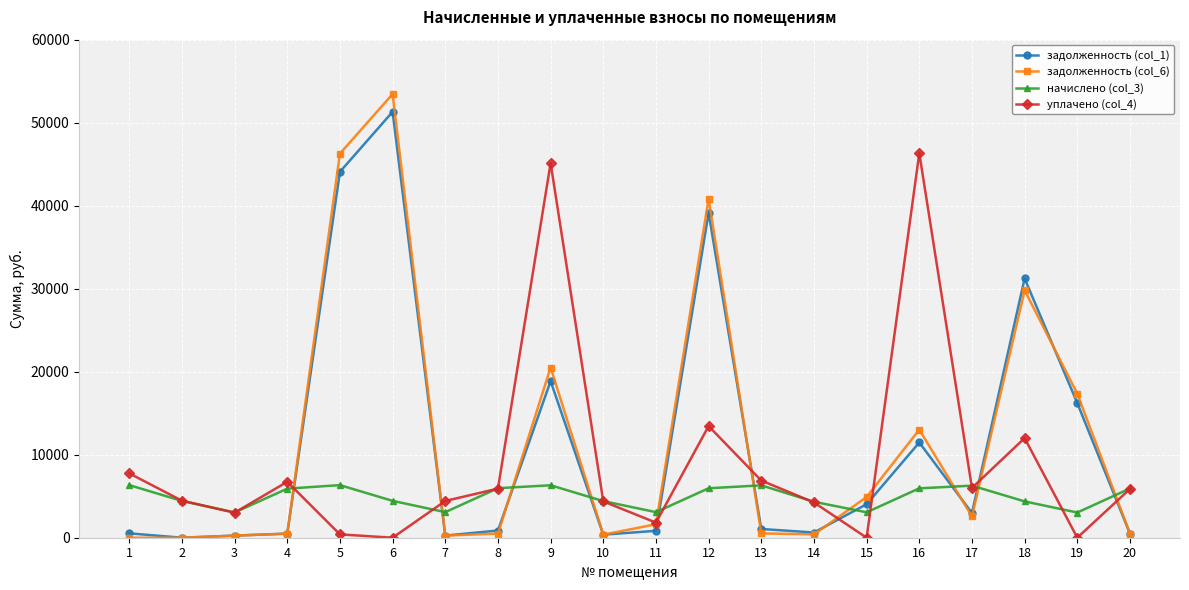

The value of начислено (col_3) at 19 is 3034.7. True or false?

True